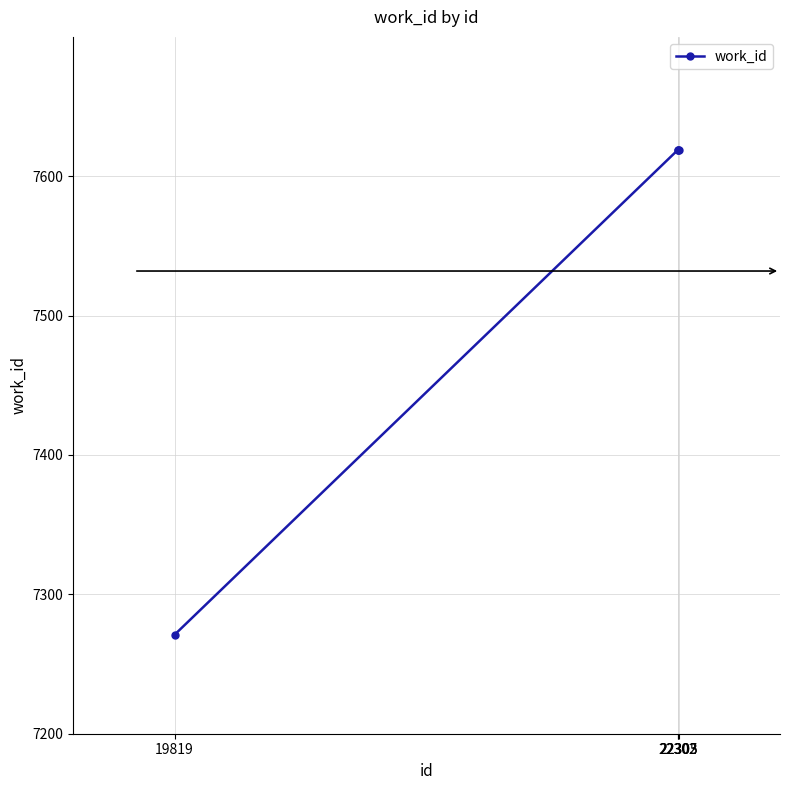

Does the chart have visible grid lines?

Yes